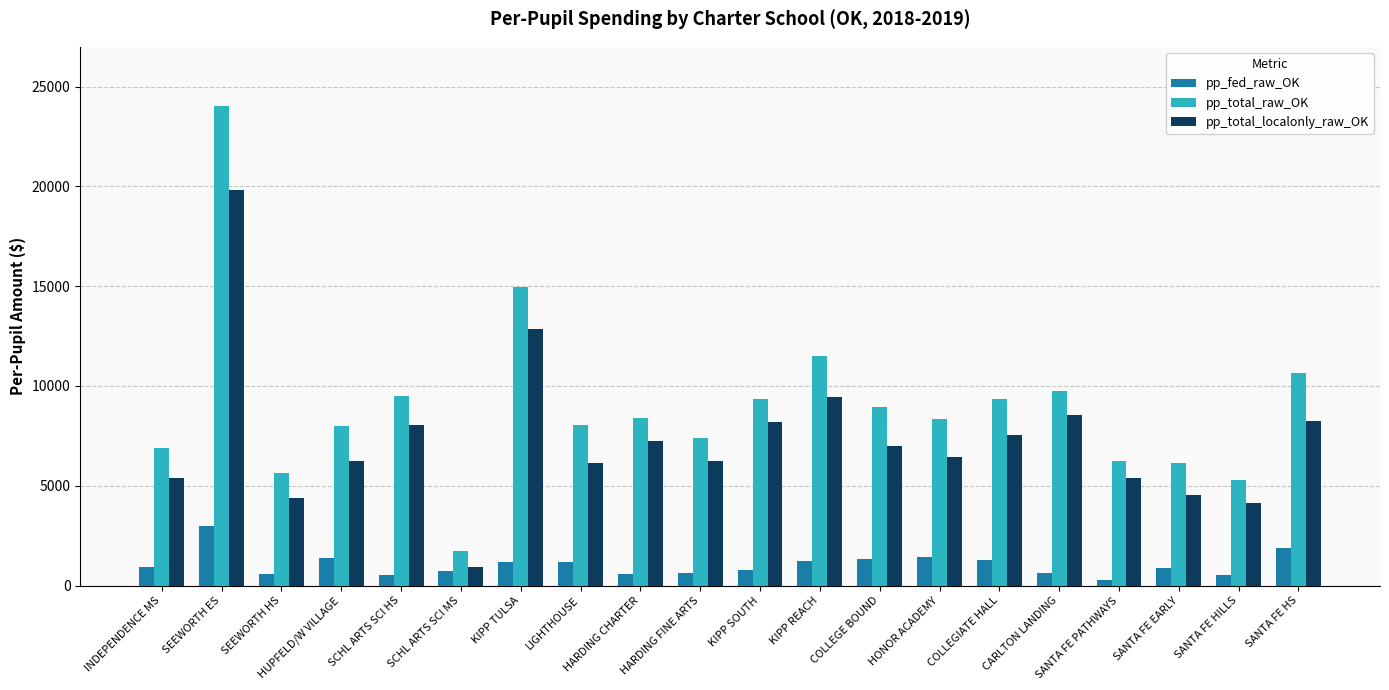

At which label does pp_total_localonly_raw_OK reach its minimum?

SCHL ARTS SCI MS